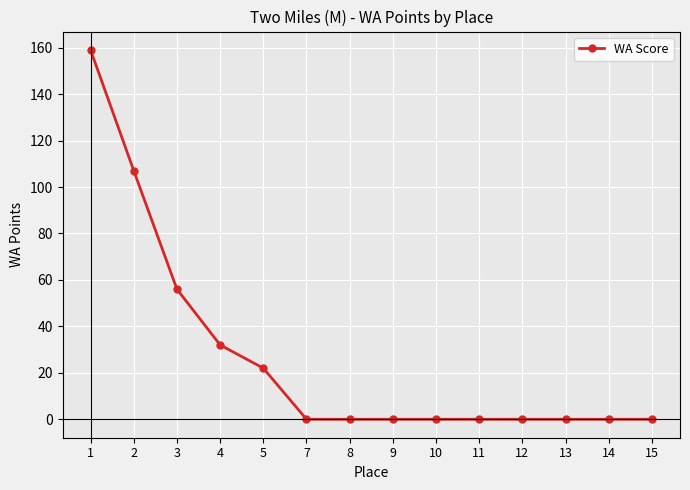

True or false: the data shows 159 at 1.

True